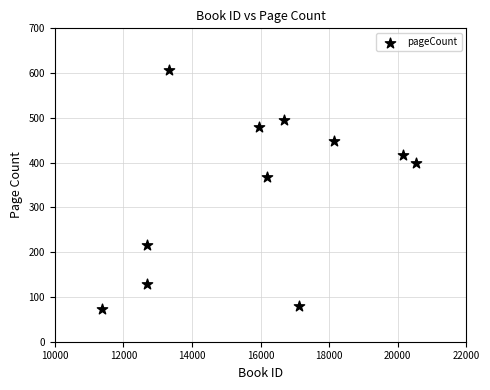

What is the range of X values (max minus min)?

9132